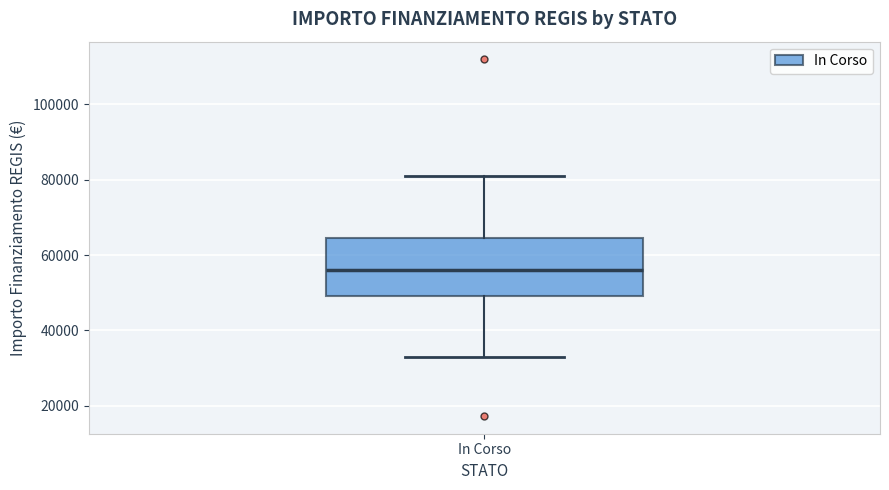

Read this box plot against the y-axis: the position of the median line, the range covered by the box, and the ends of both whiskers. The values are not printed on the chart, so give them approximately, as read against the axis.

median 56000, box 50000 to 64000, whiskers 32000 to 80000